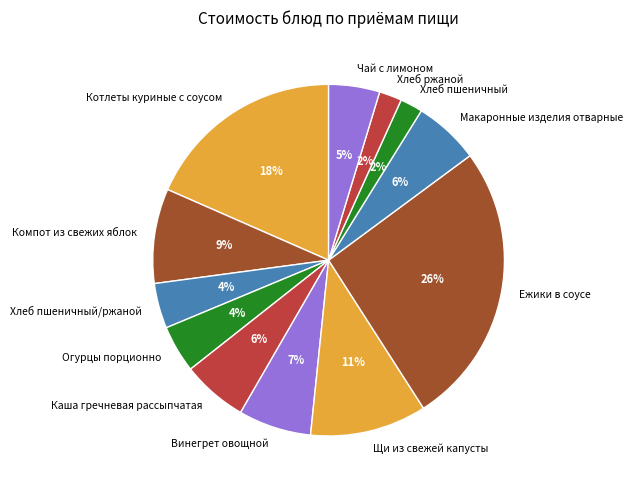

Count the number of slices in the pie.

12